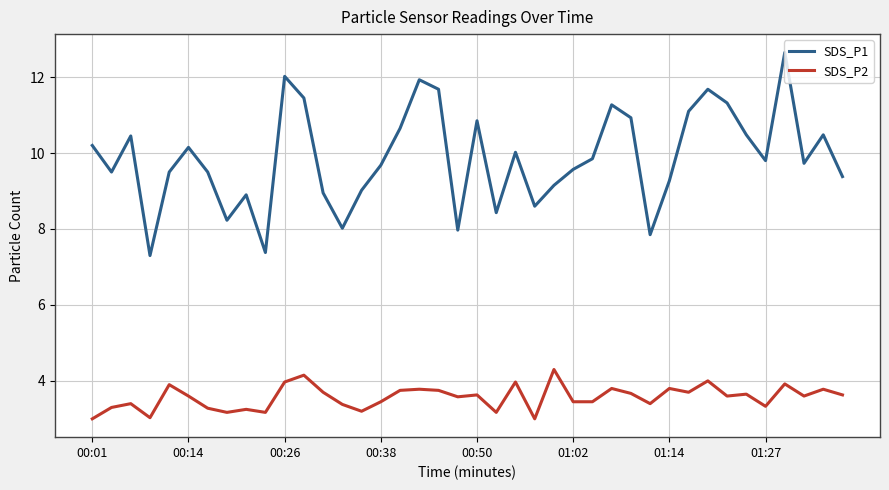

True or false: SDS_P2 and SDS_P1 cross at least once.

False